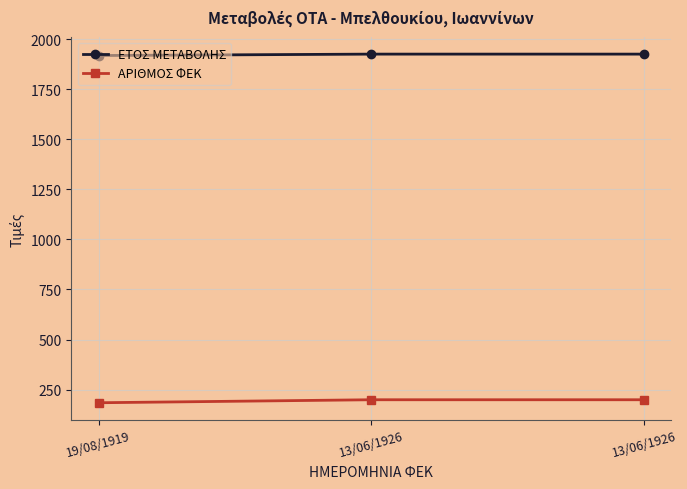

What is the approximate value of ΕΤΟΣ ΜΕΤΑΒΟΛΗΣ at 13/06/1926?

1926